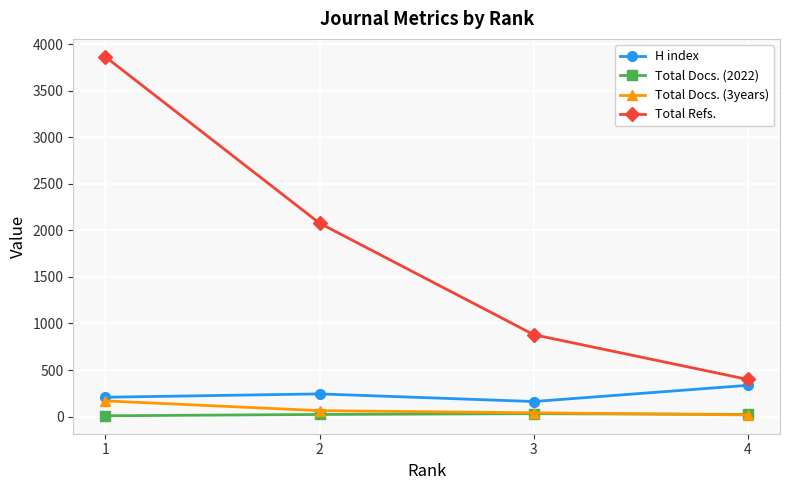

How many lines are shown in the chart?

4